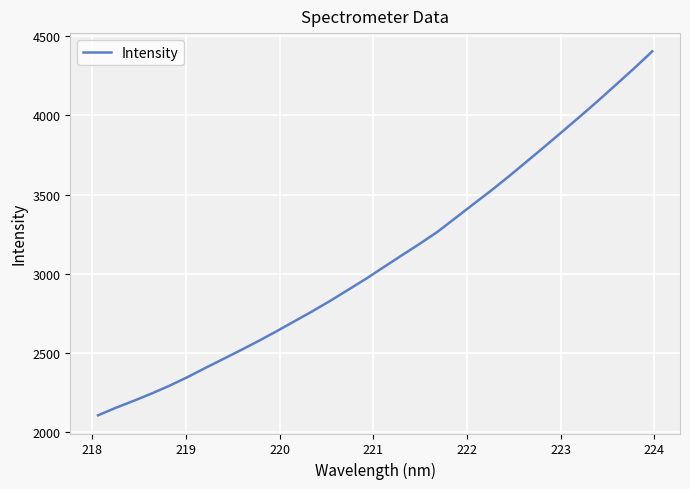

What is the difference between the second highest and second lowest values?

2142.6